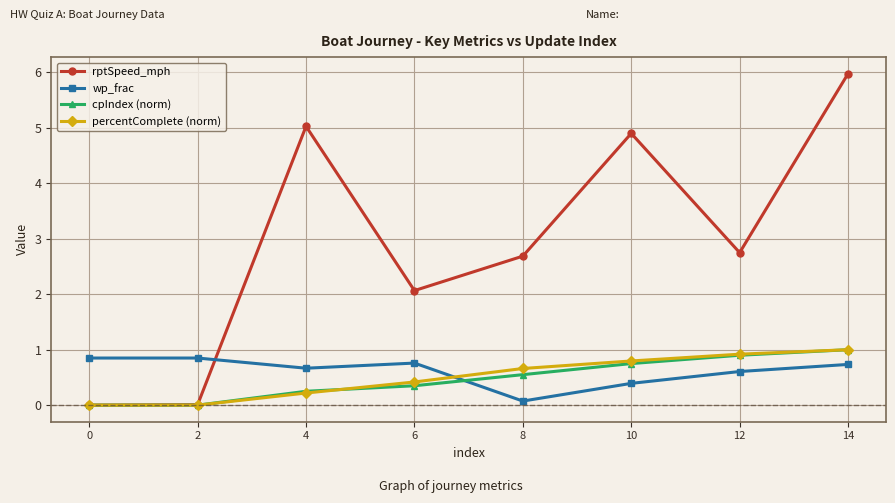

How many intersections are there between rptSpeed_mph and wp_frac?

1